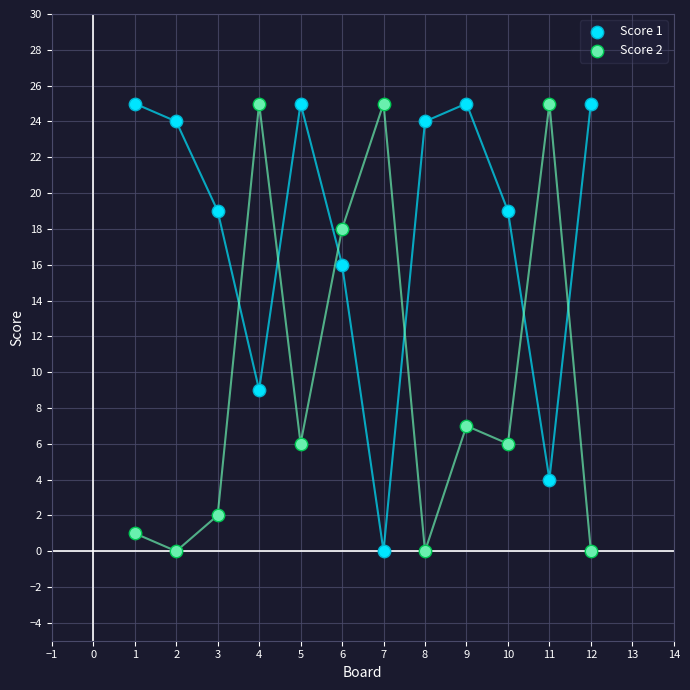

What is the X range (max minus min) for the scatter plot?

11